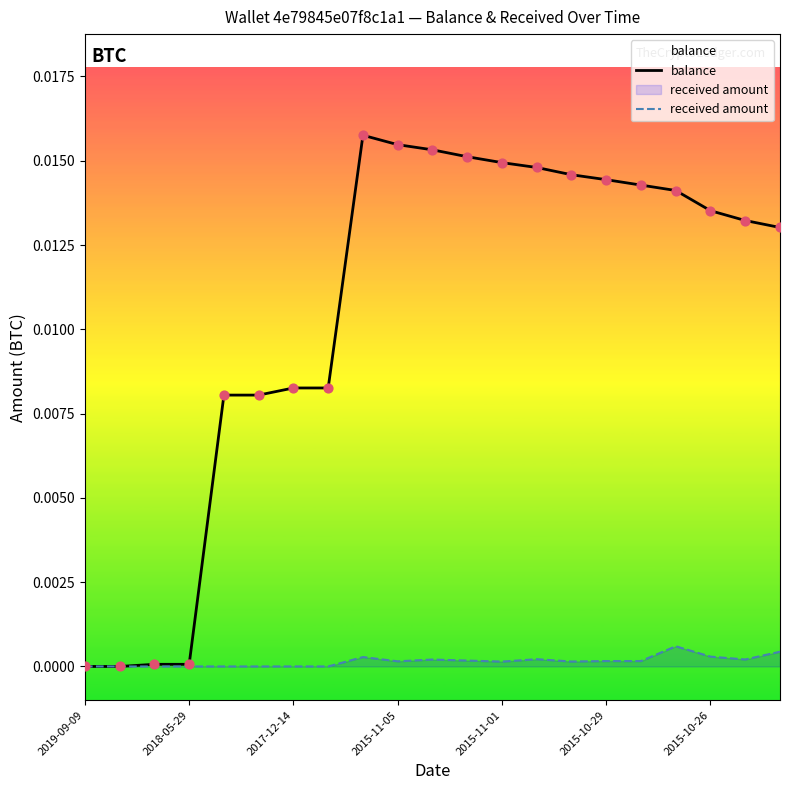

Which series has the largest total across all categories?

balance